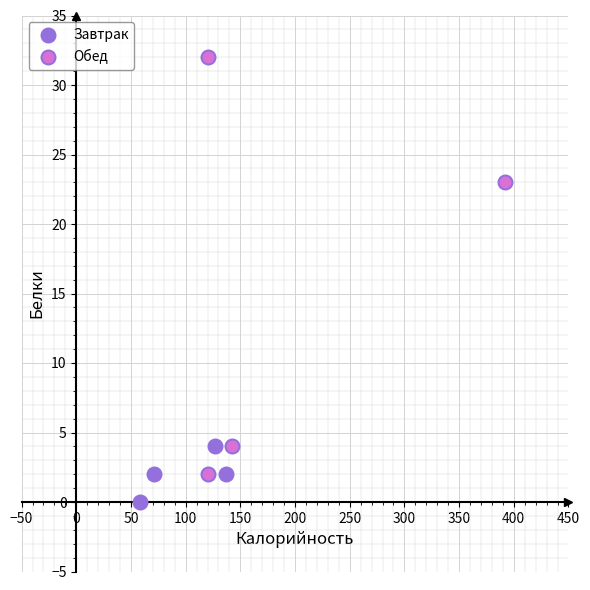

Which series has the largest Y range (max minus min)?

Обед